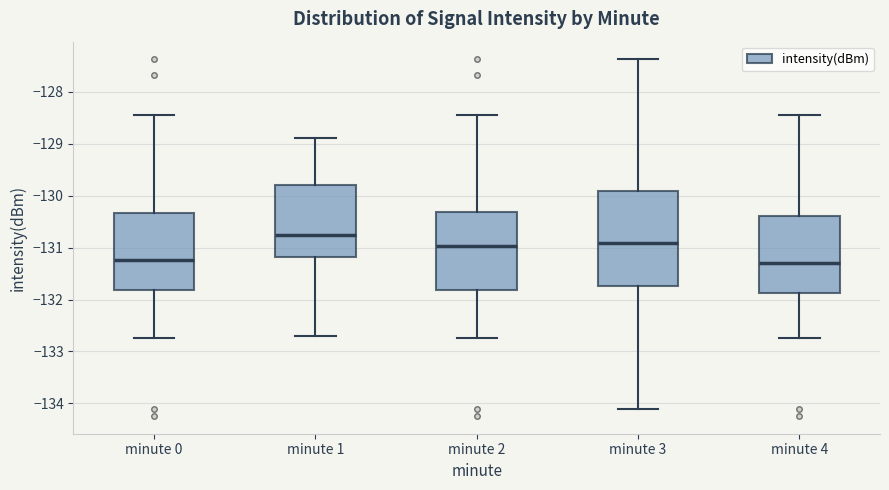

Reading left to right, transcribe this box plot: for each box, give where its median line is, the range the box spans, and where its two whiskers end, as read against the y-axis. The values are not printed on the chart, so give them approximately, as read against the axis.

minute 0: median -131.2, box -131.8 to -130.3, whiskers -132.7 to -128.5
minute 1: median -130.7, box -131.2 to -129.8, whiskers -132.7 to -128.9
minute 2: median -131.0, box -131.8 to -130.3, whiskers -132.7 to -128.5
minute 3: median -130.9, box -131.7 to -129.9, whiskers -134.1 to -127.4
minute 4: median -131.3, box -131.9 to -130.4, whiskers -132.7 to -128.5